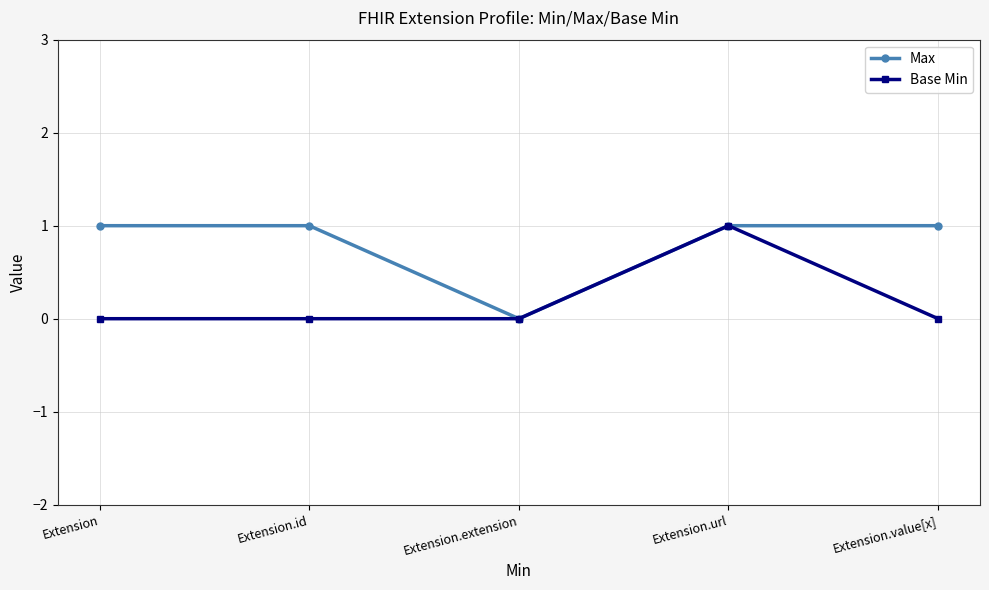

What is the maximum value for Base Min?

1